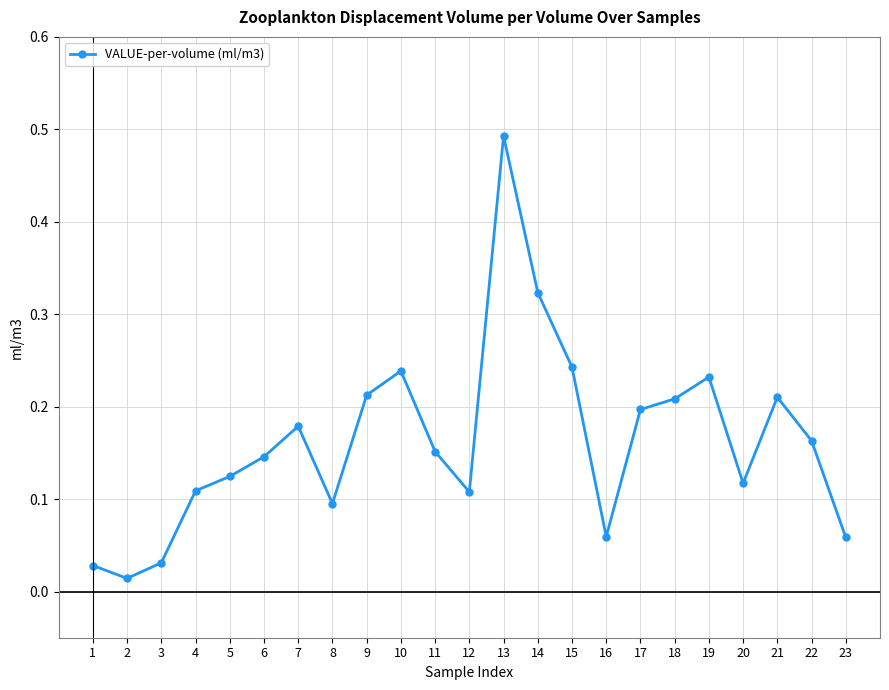

The value at 5 is 0.1. True or false?

True